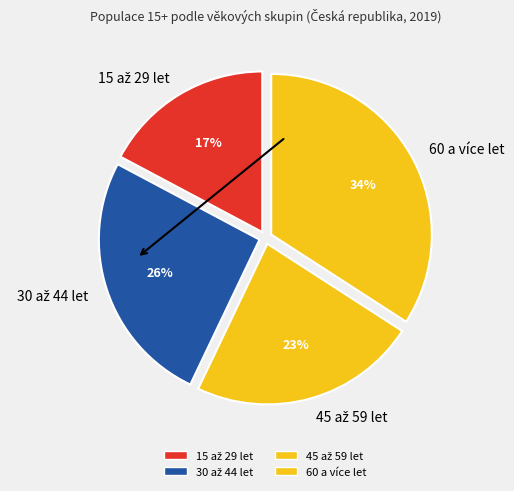

Is there any slice that represents more than half of the pie?

No